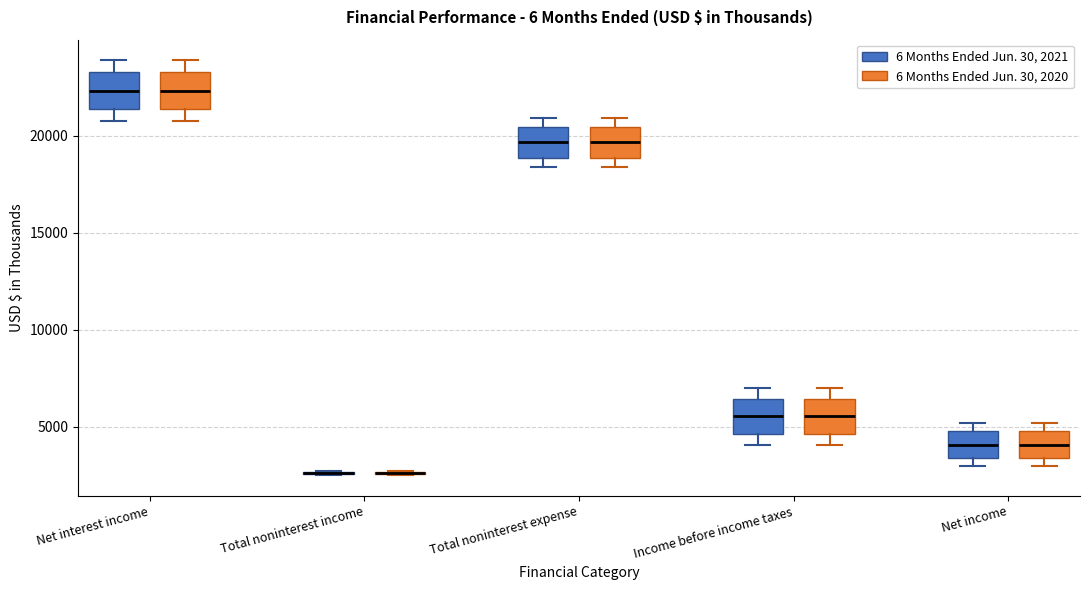

Reading left to right, transcribe this box plot: for each box, give where its median line is, the range the box spans, and where its two whiskers end, as read against the y-axis. The values are not printed on the chart, so give them approximately, as read against the axis.

Net interest income (6 Months Ended Jun. 30, 2021): median 22500, box 21500 to 23500, whiskers 21000 to 24000
Net interest income (6 Months Ended Jun. 30, 2020): median 22500, box 21500 to 23500, whiskers 21000 to 24000
Total noninterest income (6 Months Ended Jun. 30, 2021): box collapsed to a line at 2500, whiskers 2500 to 2500
Total noninterest income (6 Months Ended Jun. 30, 2020): box collapsed to a line at 2500, whiskers 2500 to 2500
Total noninterest expense (6 Months Ended Jun. 30, 2021): median 19500, box 19000 to 20500, whiskers 18500 to 21000
Total noninterest expense (6 Months Ended Jun. 30, 2020): median 19500, box 19000 to 20500, whiskers 18500 to 21000
Income before income taxes (6 Months Ended Jun. 30, 2021): median 5500, box 4500 to 6500, whiskers 4000 to 7000
Income before income taxes (6 Months Ended Jun. 30, 2020): median 5500, box 4500 to 6500, whiskers 4000 to 7000
Net income (6 Months Ended Jun. 30, 2021): median 4000, box 3500 to 5000, whiskers 3000 to 5000 (just above the box's upper edge)
Net income (6 Months Ended Jun. 30, 2020): median 4000, box 3500 to 5000, whiskers 3000 to 5000 (just above the box's upper edge)